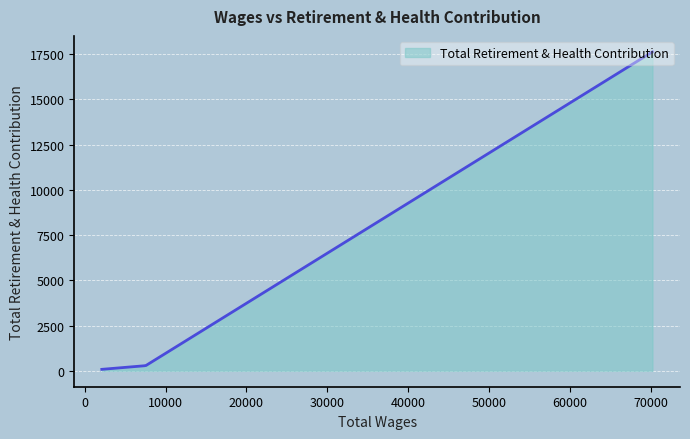

What is the difference between the maximum and minimum values?

17540.0